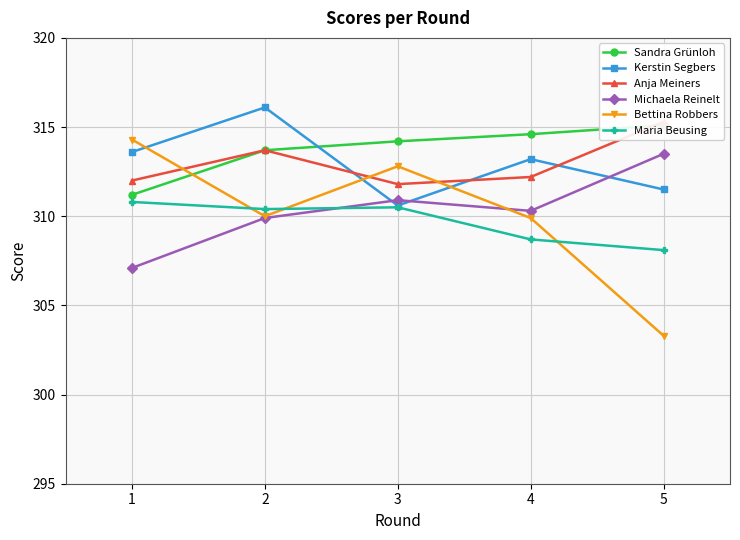

Reading left to right, extract all data points from this chart.

Sandra Grünloh: 1=311.2	2=313.7	3=314.2	4=314.6	5=315.1
Kerstin Segbers: 1=313.6	2=316.1	3=310.6	4=313.2	5=311.5
Anja Meiners: 1=312.0	2=313.7	3=311.8	4=312.2	5=315.3
Michaela Reinelt: 1=307.1	2=309.9	3=310.9	4=310.3	5=313.5
Bettina Robbers: 1=314.3	2=310.0	3=312.8	4=309.9	5=303.3
Maria Beusing: 1=310.8	2=310.4	3=310.5	4=308.7	5=308.1